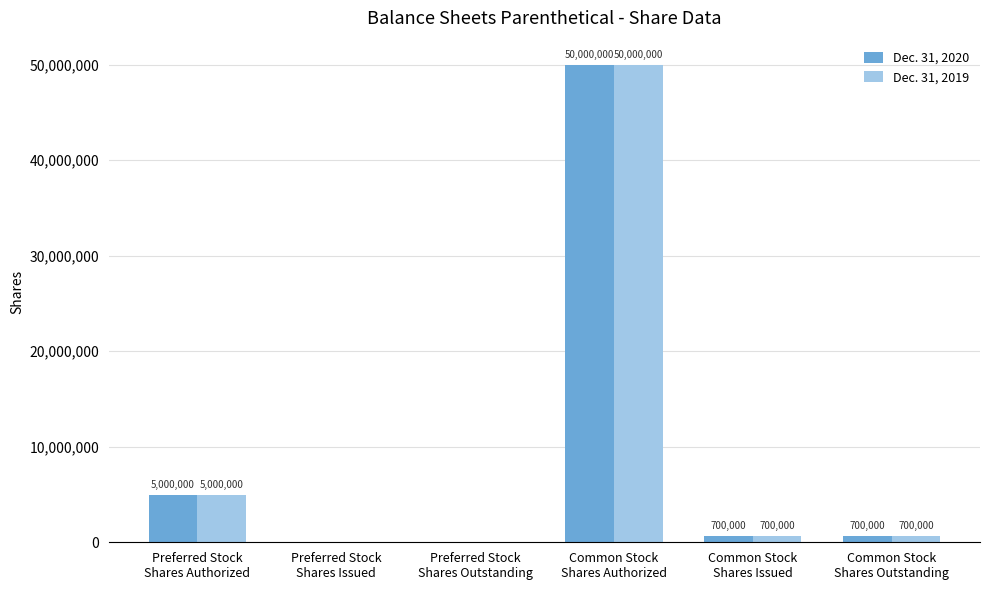

True or false: Dec. 31, 2019 has a value of 2793824 at Preferred Stock
Shares Authorized.

False